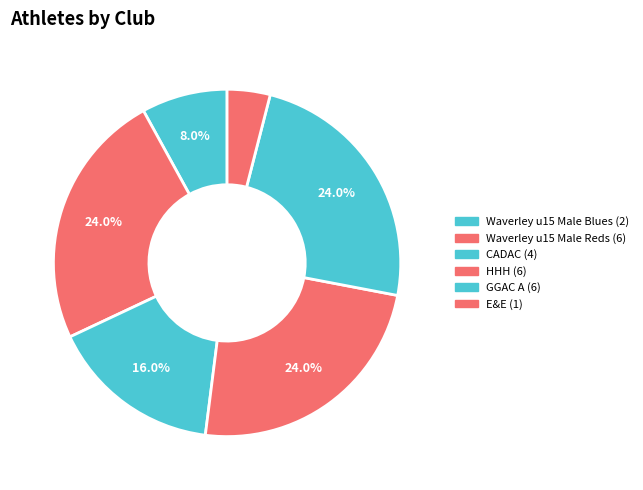

Which slice is the largest?

Waverley u15 Male Reds